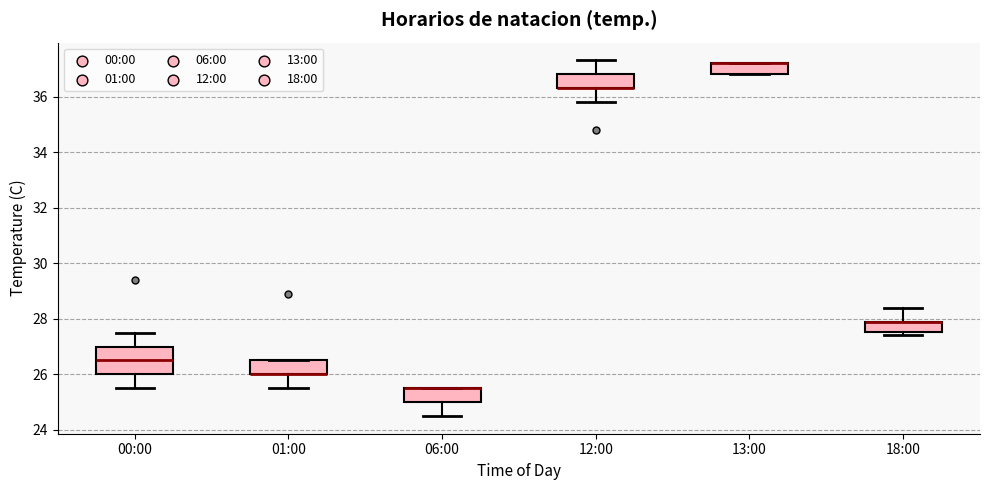

Where is the upper edge of the box for 01:00 on the y-axis? The values are not printed on the chart, so give them approximately, as read against the axis.

26.6